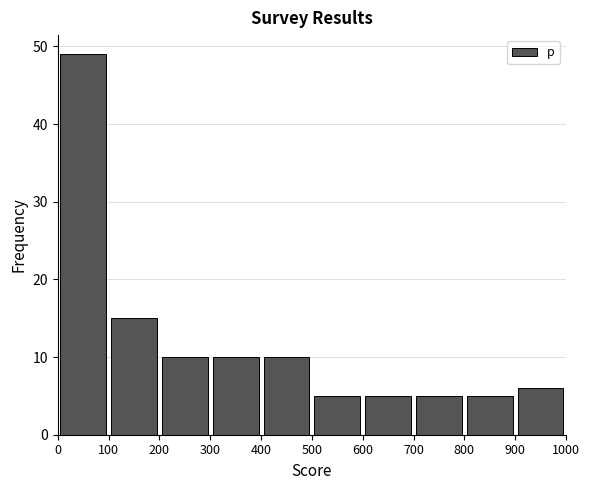

What is the height of the bar covering 500 to 600 on the x-axis? The values are not printed on the chart, so give them approximately, as read against the axis.

5